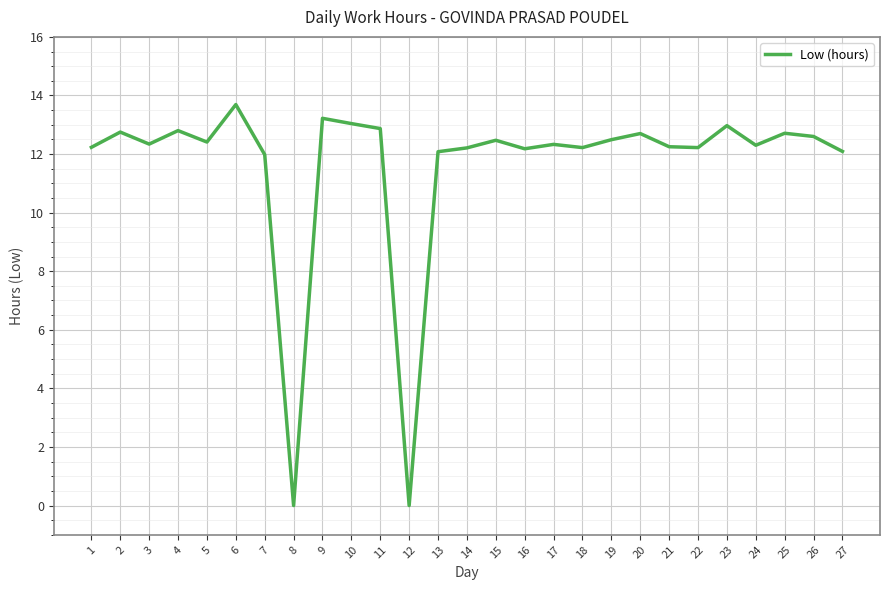

At which category does the chart reach its peak across all series?

6